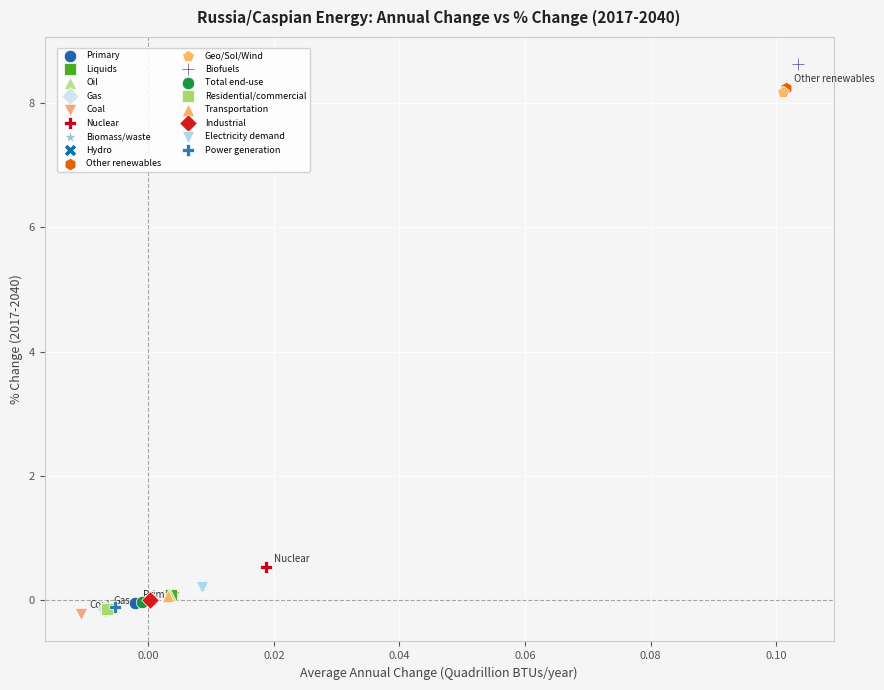

What are all the series names shown in the legend?

Primary, Liquids, Oil, Gas, Coal, Nuclear, Biomass/waste, Hydro, Other renewables, Geo/Sol/Wind, Biofuels, Total end-use, Residential/commercial, Transportation, Industrial, Electricity demand, Power generation